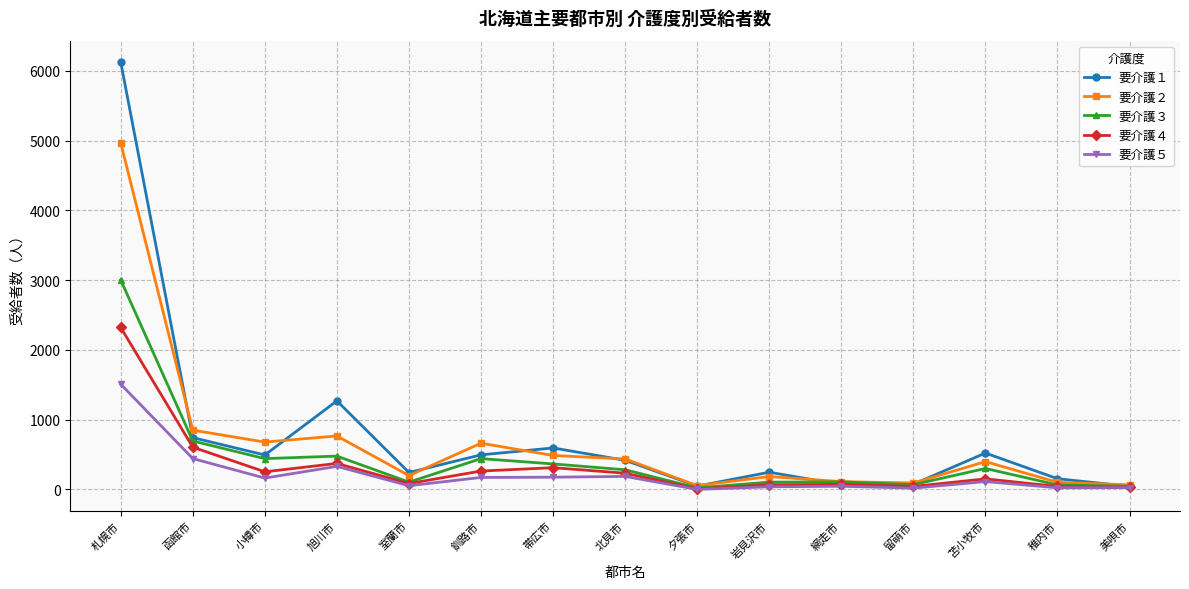

Is the value of 要介護１ at 夕張市 greater than the value of 要介護３ at 釧路市?

No